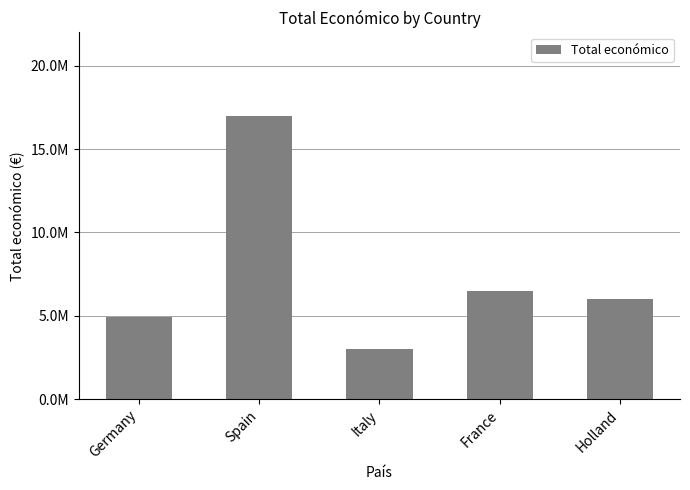

At which label is the value closest to 10003771?

France